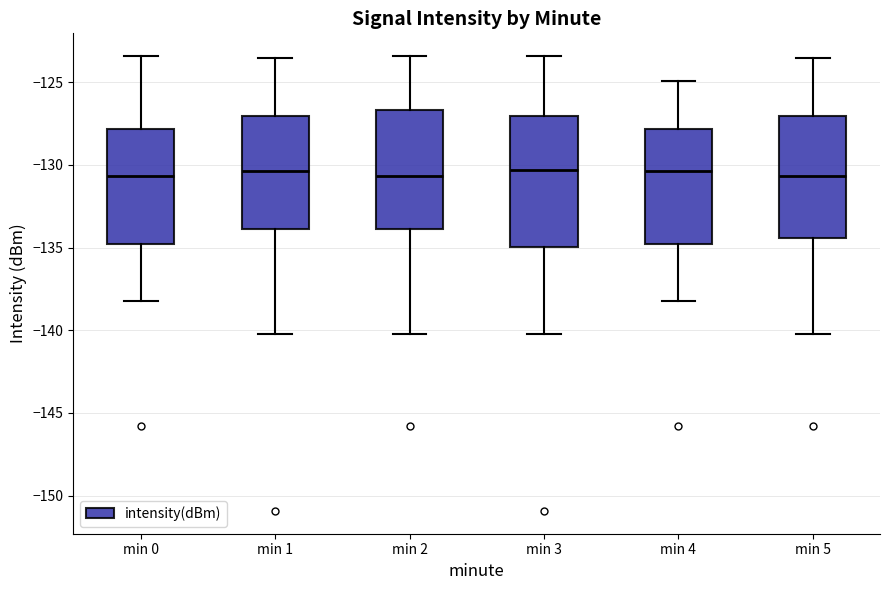

Where does the upper whisker of the box for min 3 end on the y-axis? The values are not printed on the chart, so give them approximately, as read against the axis.

-123.5